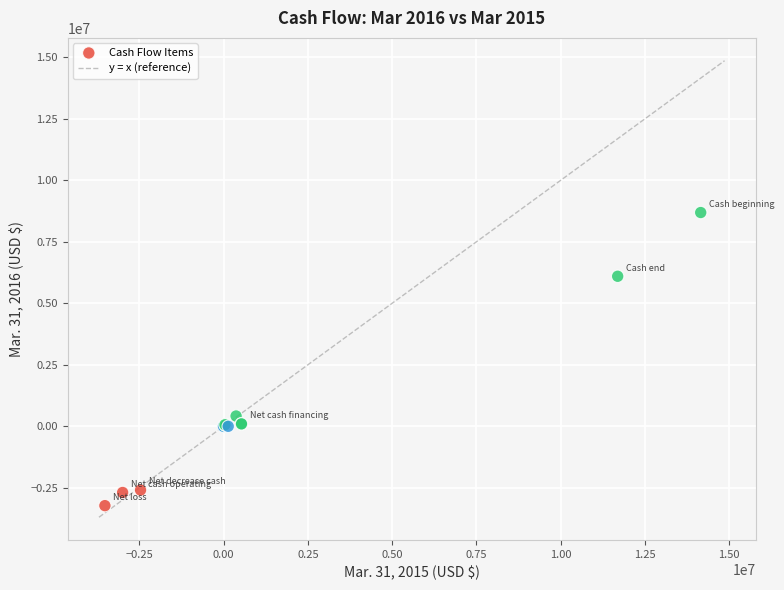

What Y value in the scatter plot is closest to 2732873?

418912